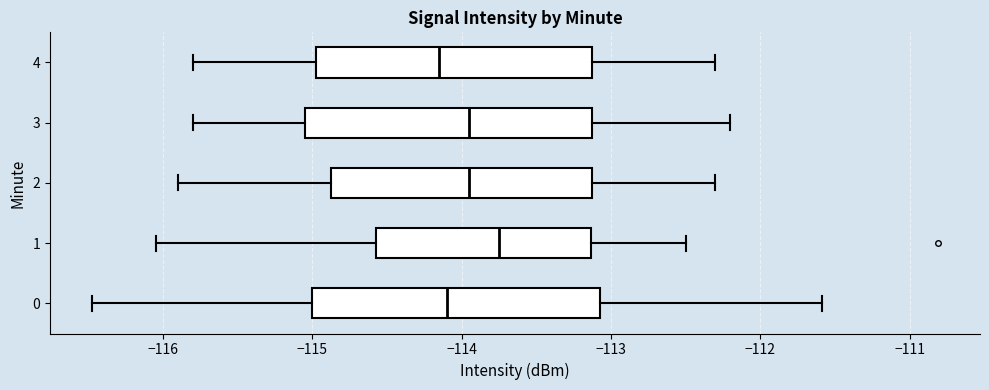

Which box's median line is the furthest to the right?

1